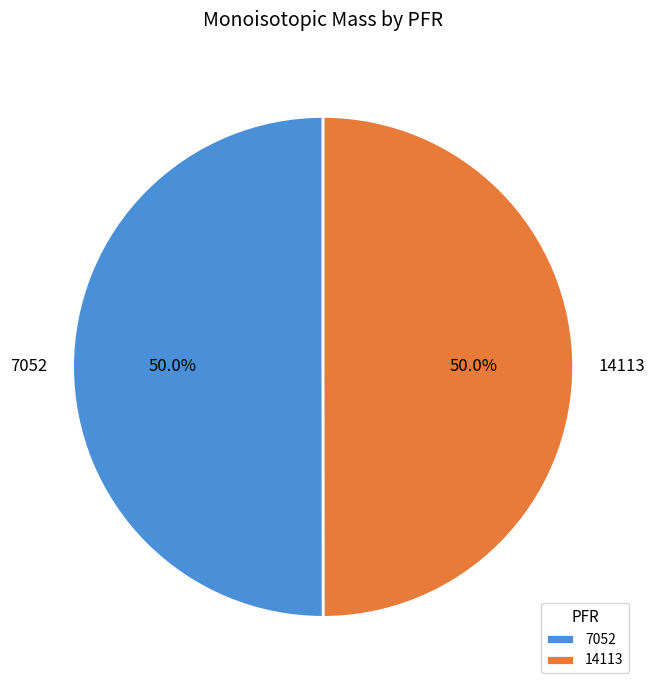

What portion of the pie excludes 7052?

50.0%